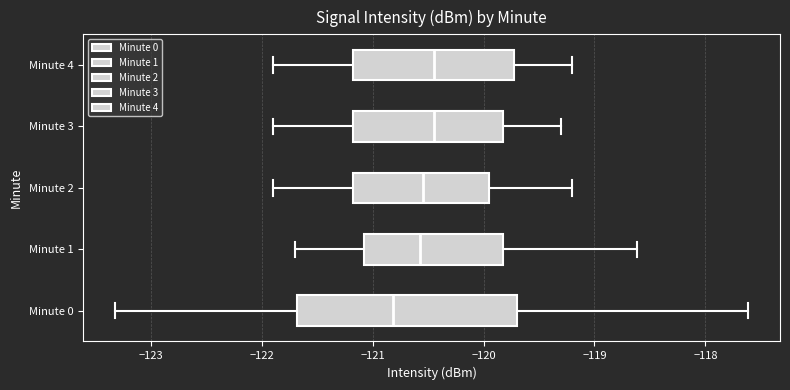

Where is the left edge of the box for Minute 1 on the x-axis? The values are not printed on the chart, so give them approximately, as read against the axis.

-121.1